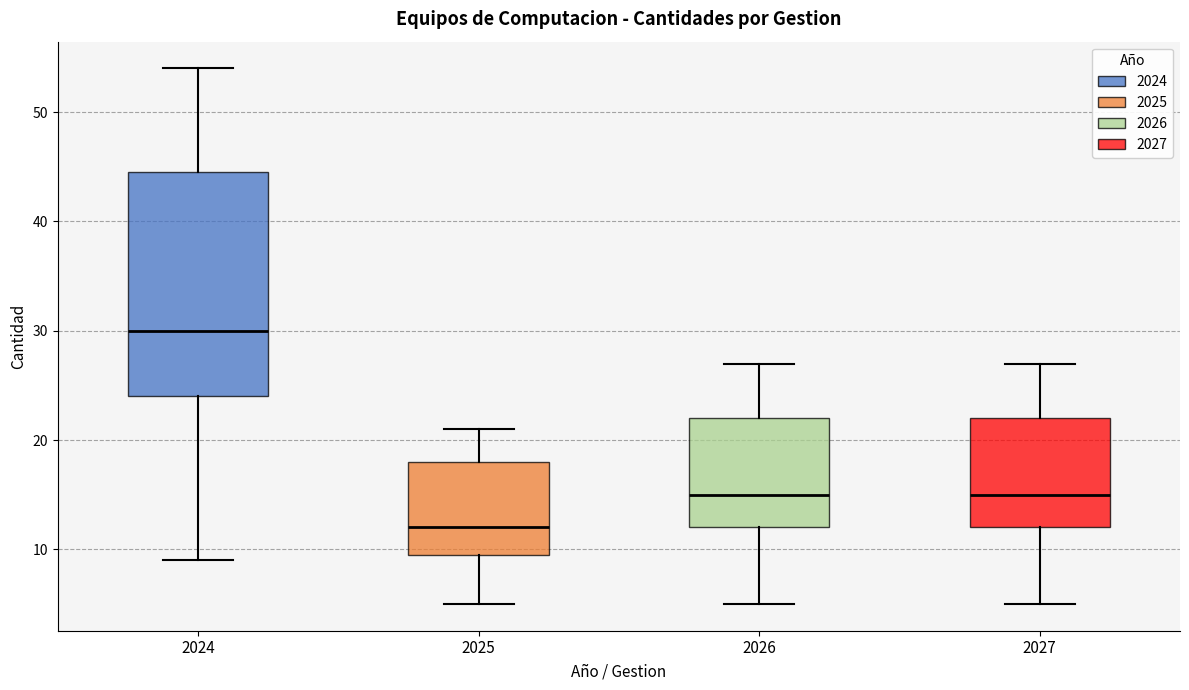

Where does the lower whisker of the box at x = 2027 end on the y-axis? The values are not printed on the chart, so give them approximately, as read against the axis.

5